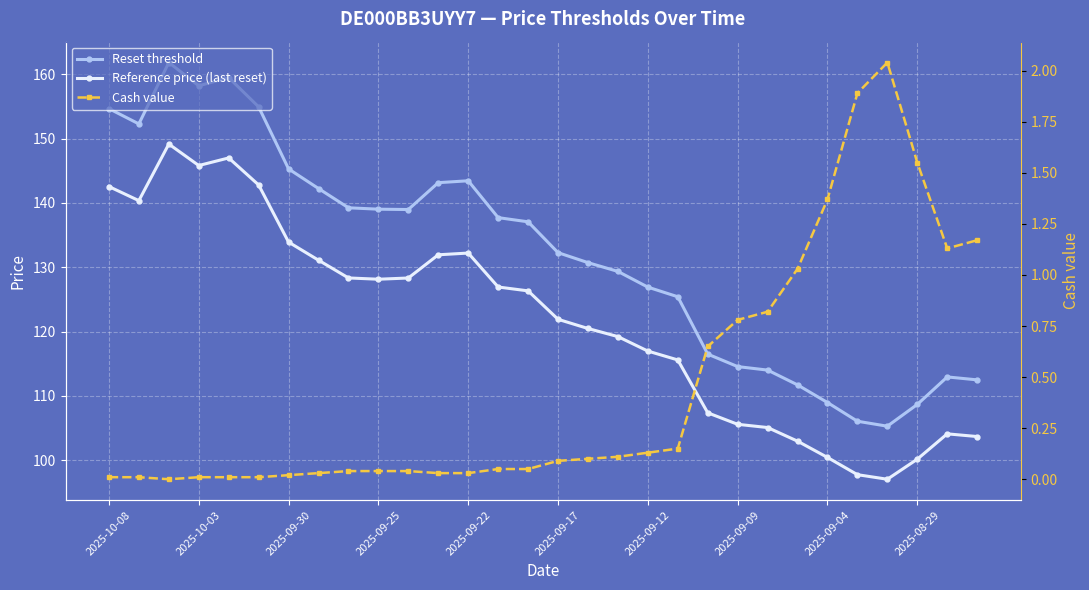

What is the value of the Reset threshold point at the 4th from the left?

158.2